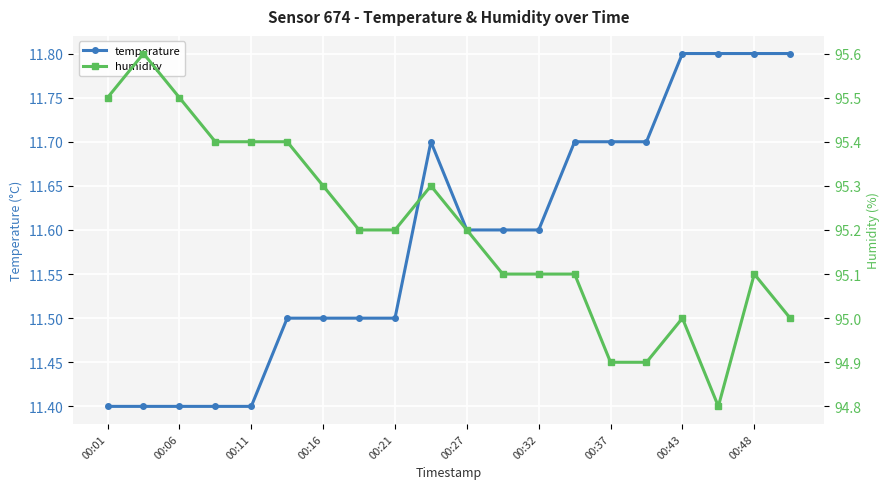

How many temperature values are between 11 and 12?

20